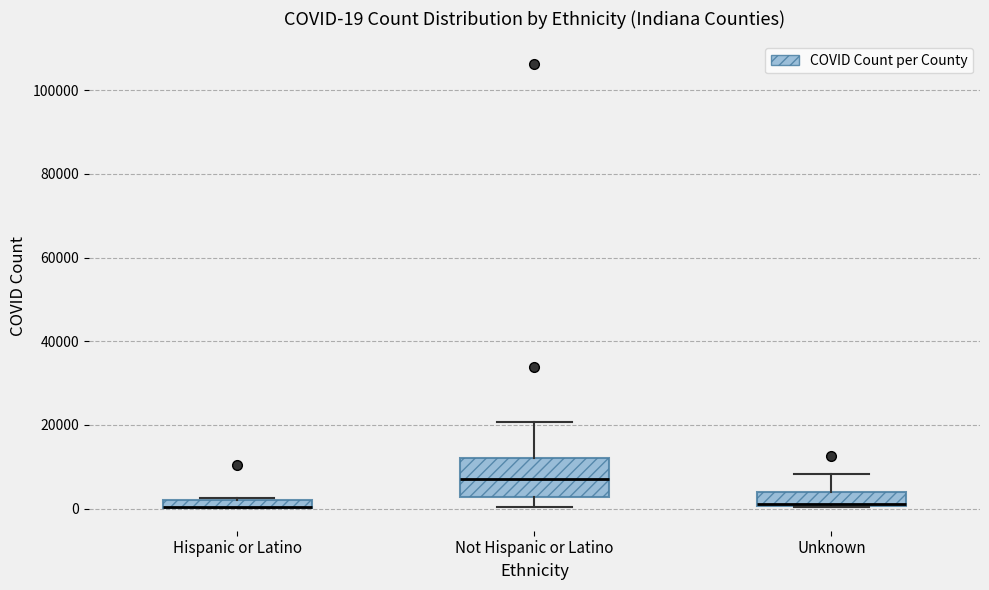

Comparing the boxes themselves (not the whiskers), which one is the tallest?

Not Hispanic or Latino